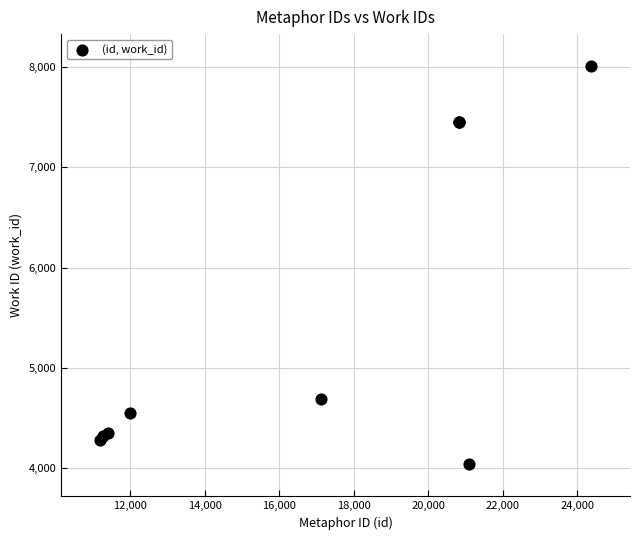

What Y value in the scatter plot is closest to 6025?

4687